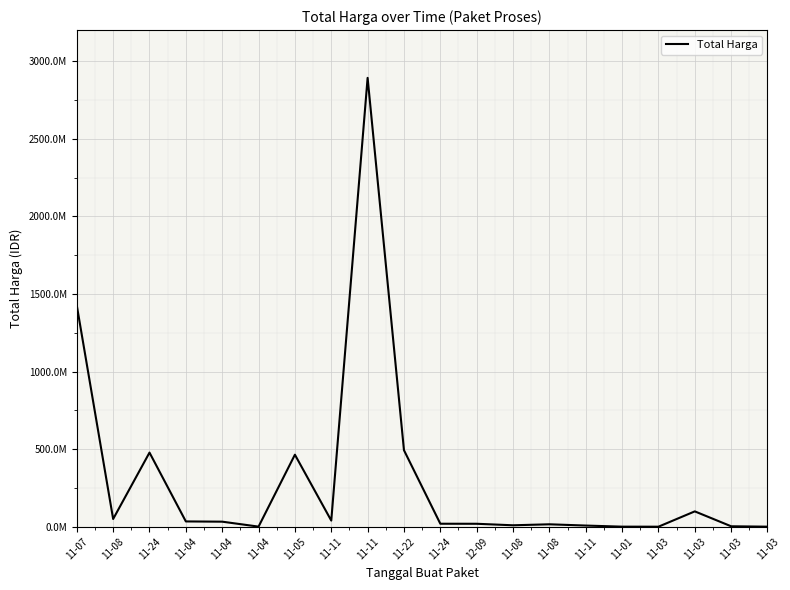

Does the chart have visible grid lines?

Yes